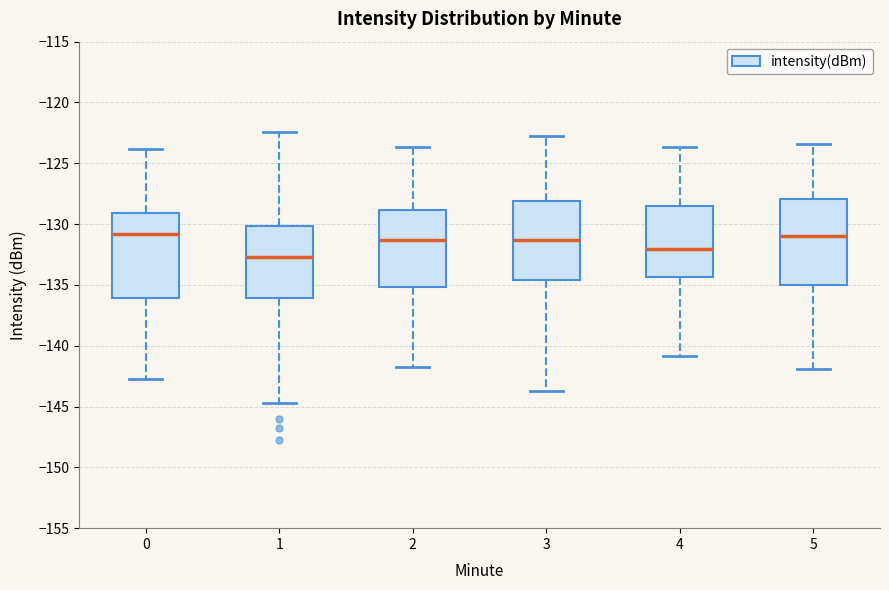

Reading left to right, transcribe this box plot: for each box, give where its median line is, the range the box spans, and where its two whiskers end, as read against the y-axis. The values are not printed on the chart, so give them approximately, as read against the axis.

0: median -131.0, box -136.0 to -129.0, whiskers -142.5 to -124.0
1: median -132.5, box -136.0 to -130.0, whiskers -144.5 to -122.5
2: median -131.5, box -135.0 to -129.0, whiskers -141.5 to -123.5
3: median -131.5, box -134.5 to -128.0, whiskers -143.5 to -123.0
4: median -132.0, box -134.5 to -128.5, whiskers -141.0 to -123.5
5: median -131.0, box -135.0 to -128.0, whiskers -142.0 to -123.5